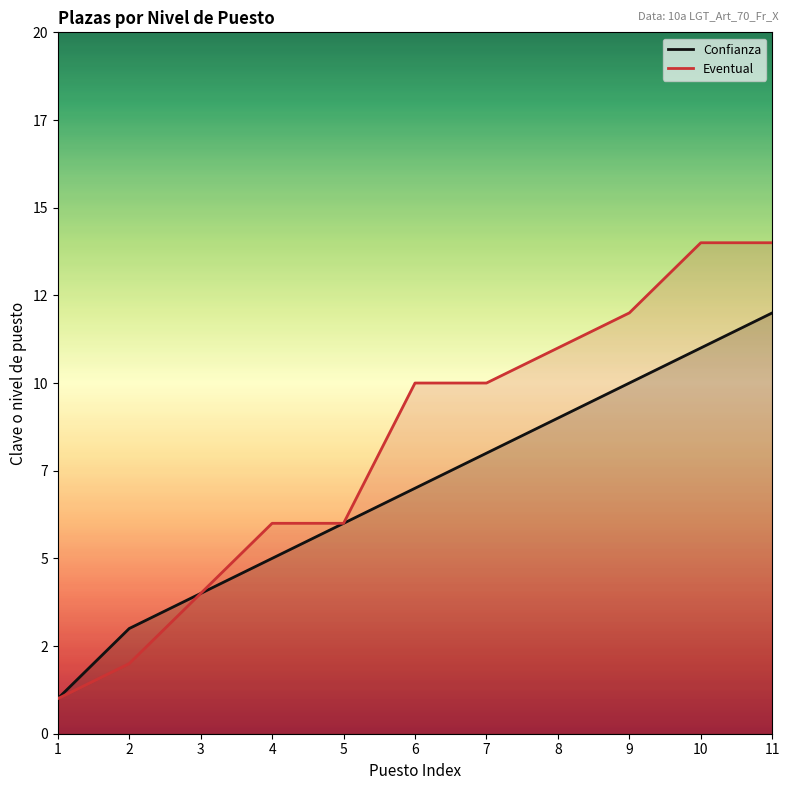

True or false: Eventual and Confianza cross at least once.

False